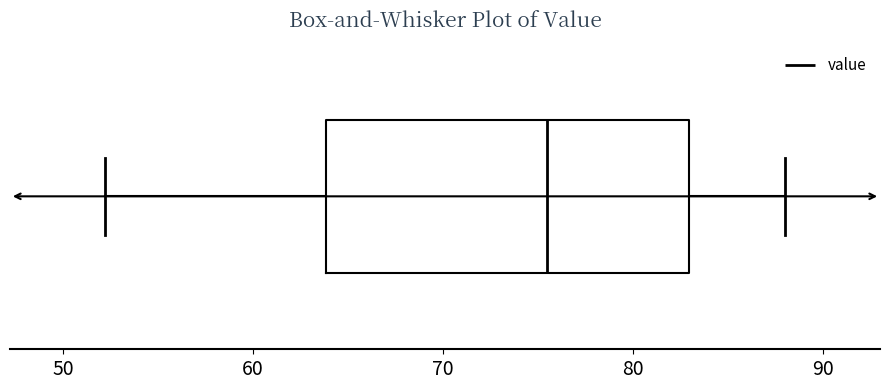

Read this box plot against the x-axis: the position of the median line, the range covered by the box, and the ends of both whiskers. The values are not printed on the chart, so give them approximately, as read against the axis.

median 75, box 64 to 83, whiskers 52 to 88